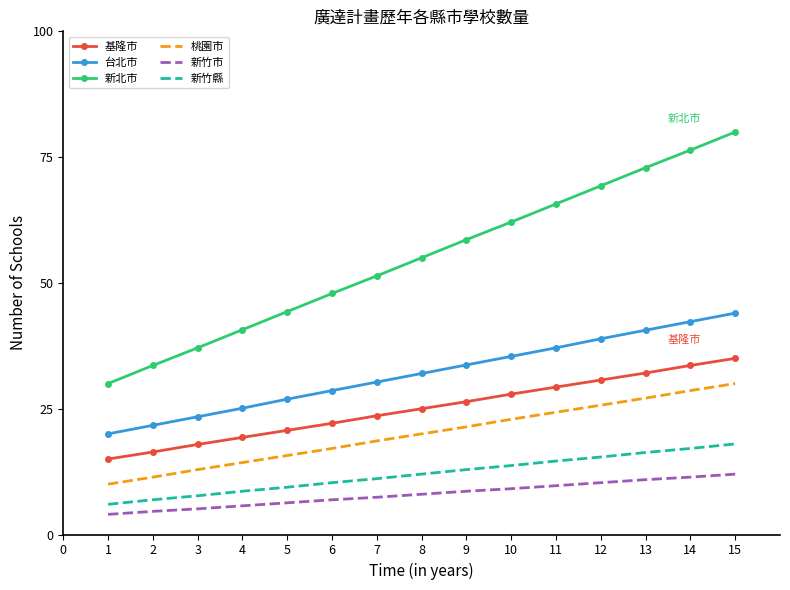

True or false: 桃園市 and 新北市 cross at least once.

False